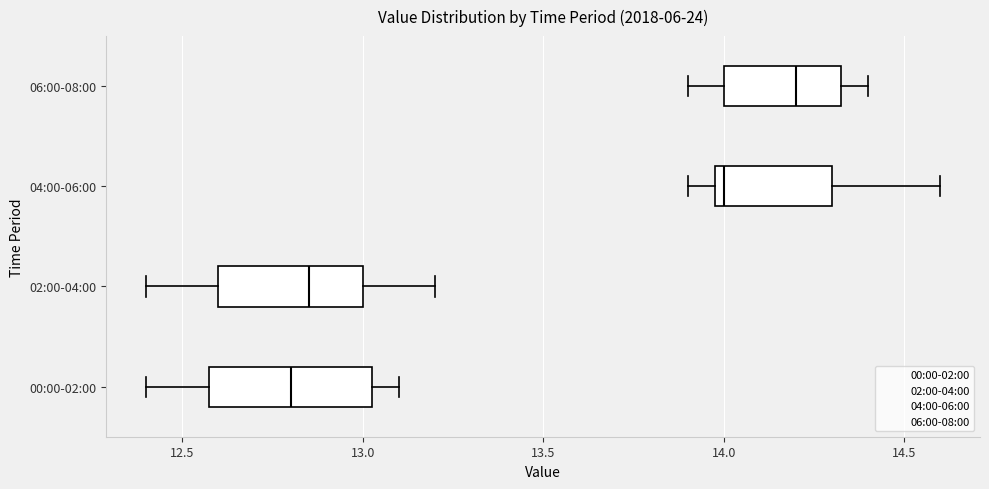

Where does the left whisker of the box for 06:00-08:00 end on the x-axis? The values are not printed on the chart, so give them approximately, as read against the axis.

13.90